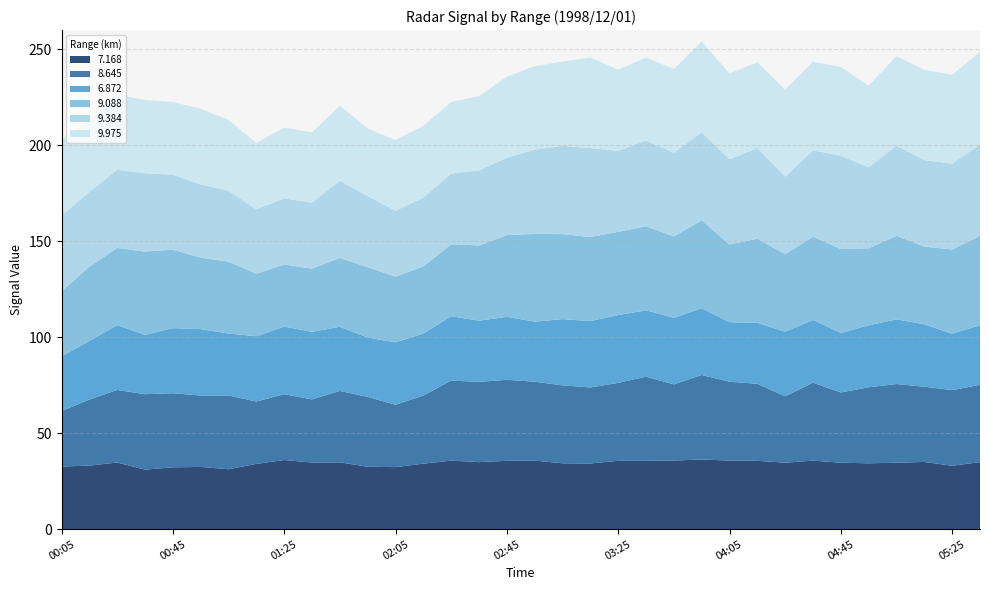

Reading left to right, extract all data points from this chart.

7.168: 32.6	33.1	34.7	31.0	32.2	32.4	31.2	34.0	36.0	34.7	34.8	32.5	32.3	34.1	35.7	34.9	35.6	35.7	34.3	34.2	35.6	35.6	35.7	36.3	35.7	35.6	34.6	35.7	34.6	34.3	34.6	35.0	33.0	34.9
8.645: 28.9	34.4	37.8	39.3	38.6	37.2	38.4	32.5	34.3	32.9	37.2	36.4	32.5	35.5	41.7	41.8	42.2	41.1	40.6	39.6	40.6	43.8	39.7	44.0	41.1	40.1	34.6	40.6	36.6	39.6	41.0	39.2	39.4	40.3
6.872: 28.5	30.5	33.8	30.9	33.9	34.6	32.3	34.0	35.2	35.2	33.4	30.9	32.5	32.3	33.5	31.9	32.8	31.3	34.5	34.6	35.3	34.6	34.7	34.8	31.0	31.8	33.6	32.7	31.0	32.3	33.7	32.5	29.4	31.0
9.088: 33.9	38.7	40.2	43.4	40.9	37.2	37.5	32.6	32.4	32.9	35.9	36.7	34.2	35.0	37.5	39.2	42.6	45.7	44.3	43.8	43.4	43.8	42.4	45.8	40.5	43.8	40.4	43.4	43.7	40.1	43.5	40.5	43.9	46.5
9.384: 39.3	39.0	40.7	40.8	39.1	38.2	36.9	33.5	34.4	34.4	40.2	37.0	34.4	35.8	36.9	39.1	40.3	43.9	46.0	46.3	42.2	44.7	43.6	45.8	44.4	47.2	40.4	45.0	48.6	42.2	47.0	45.1	44.7	47.7
9.975: 39.6	37.1	39.1	38.2	37.8	39.4	36.9	34.5	36.9	36.6	39.1	35.2	36.8	37.4	37.2	38.7	42.2	43.5	43.9	47.2	42.3	43.2	43.6	47.4	44.7	44.7	45.4	46.1	46.3	42.6	46.6	47.0	46.3	48.3